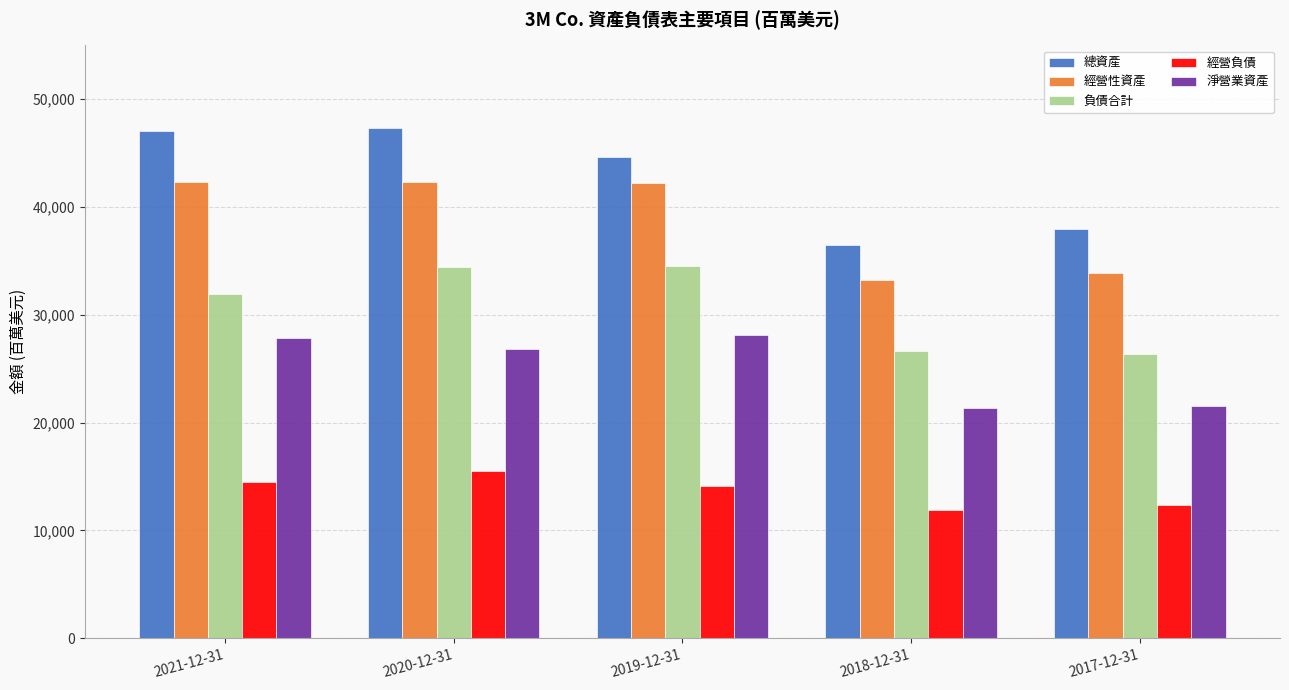

At which label does 經營性資產 first exceed 42208?

2021-12-31